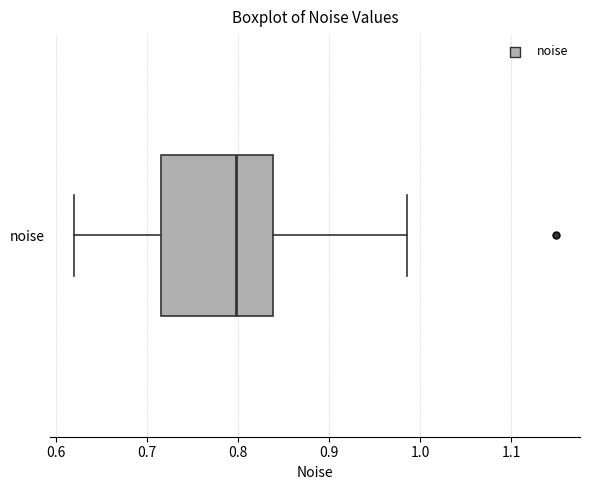

Read this box plot against the x-axis: the position of the median line, the range covered by the box, and the ends of both whiskers. The values are not printed on the chart, so give them approximately, as read against the axis.

median 0.80, box 0.72 to 0.84, whiskers 0.62 to 0.99